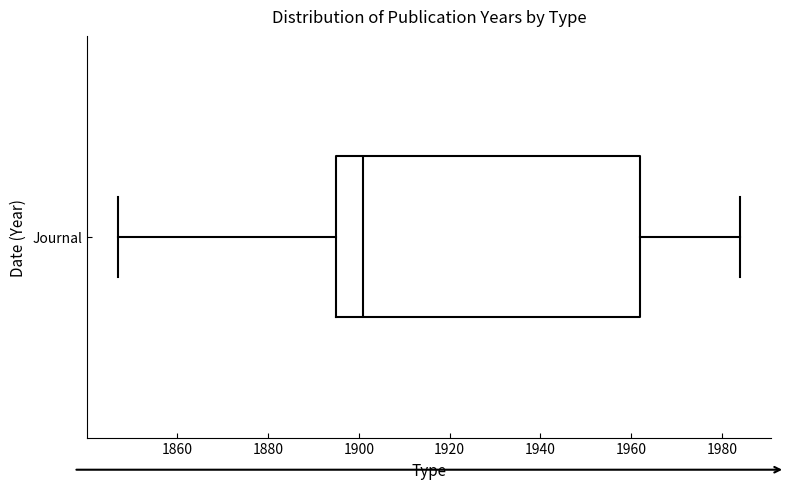

Where does the left whisker of the box for Journal end on the x-axis? The values are not printed on the chart, so give them approximately, as read against the axis.

1848